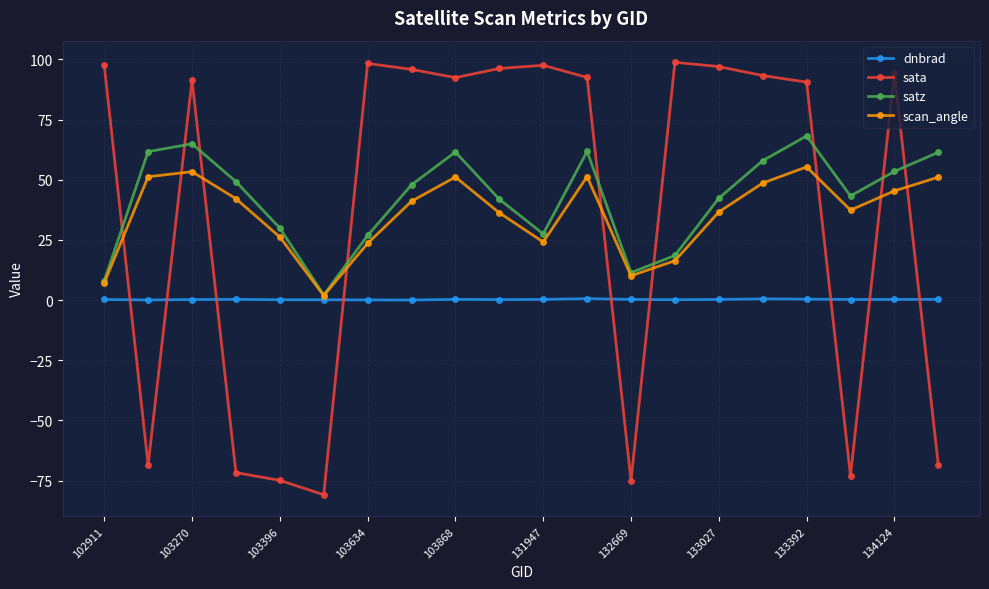

What is the greatest value displayed?

98.8